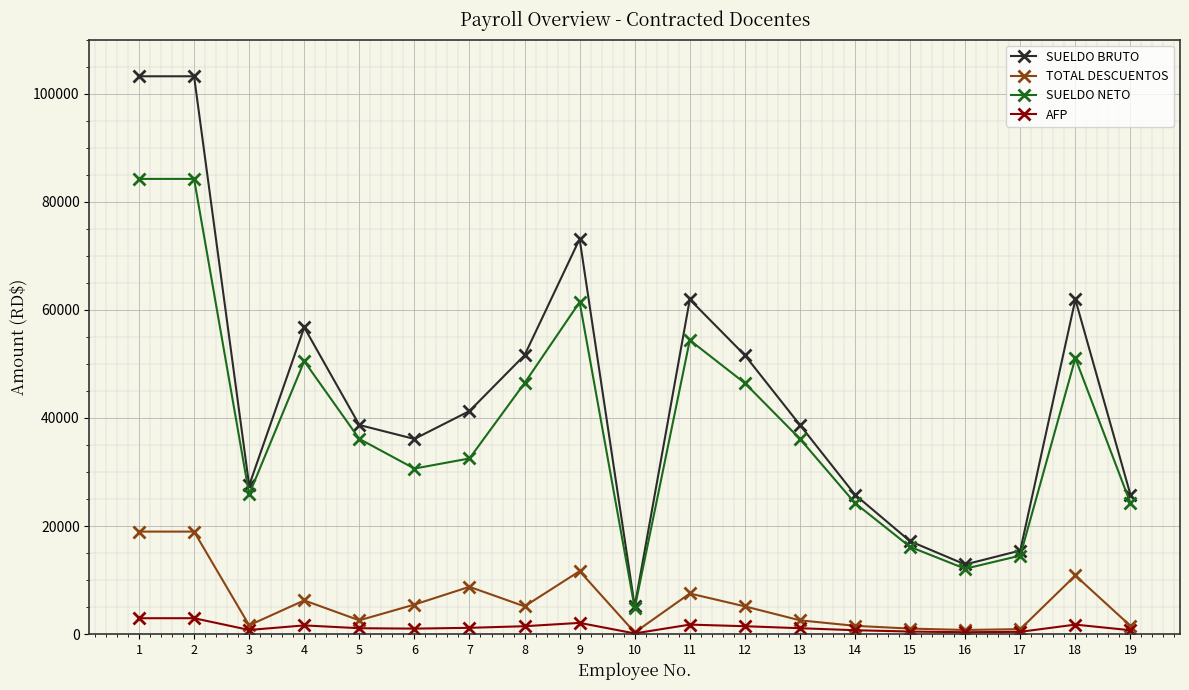

Which series has the largest total across all categories?

SUELDO BRUTO